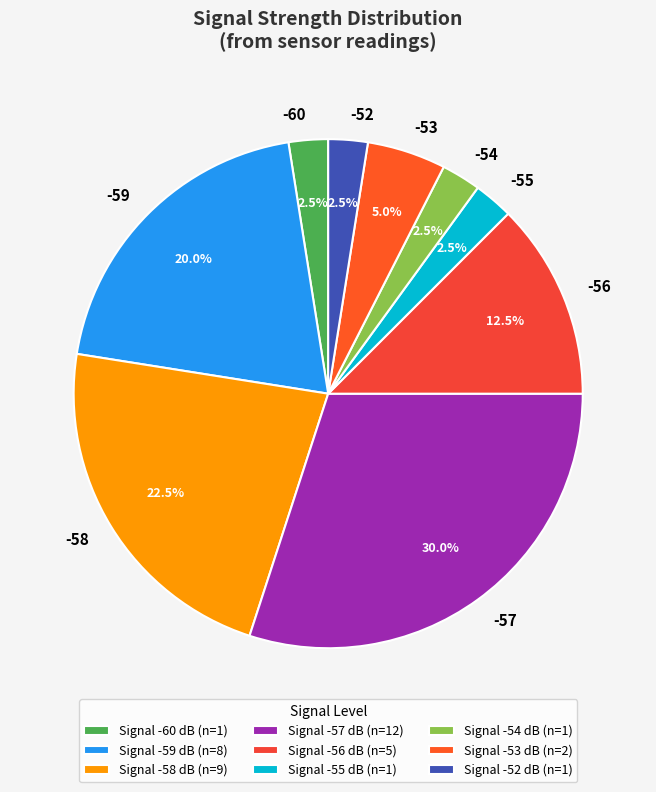

What is the total percentage of -53 and -56?

17.5%